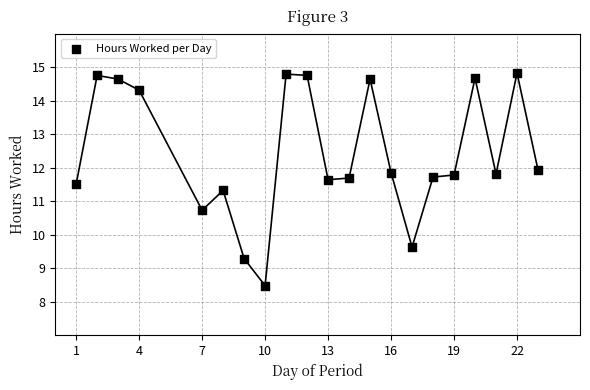

What is the range of X values (max minus min)?

22.0